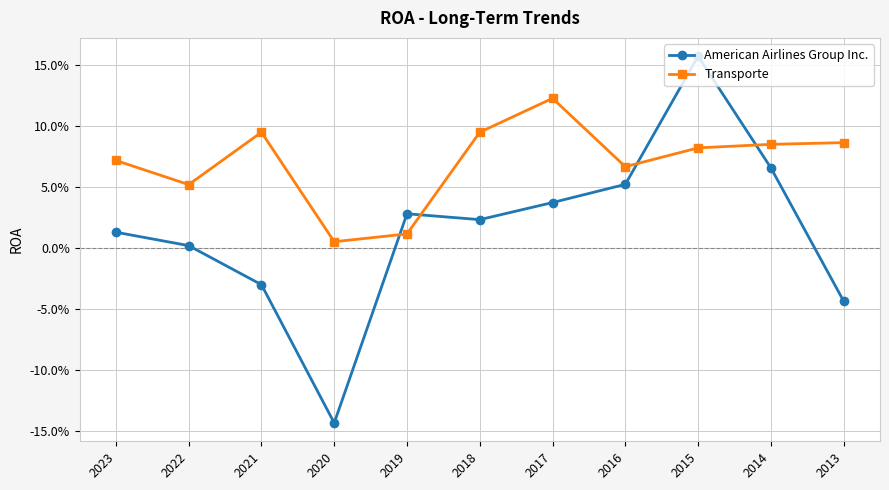

How many interior local peaks does the Transporte series have?

2